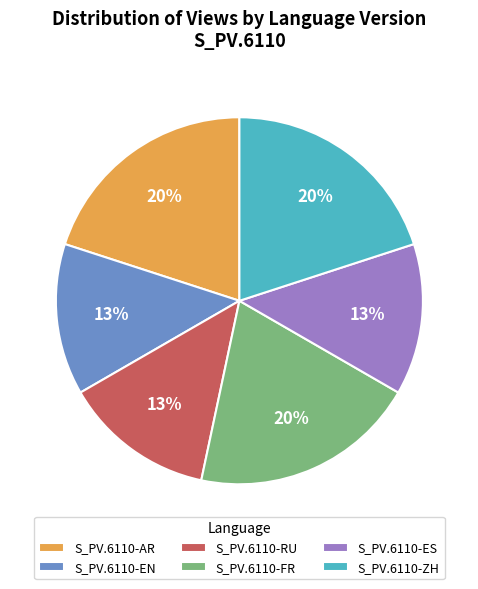

How many slices are in this pie chart?

6